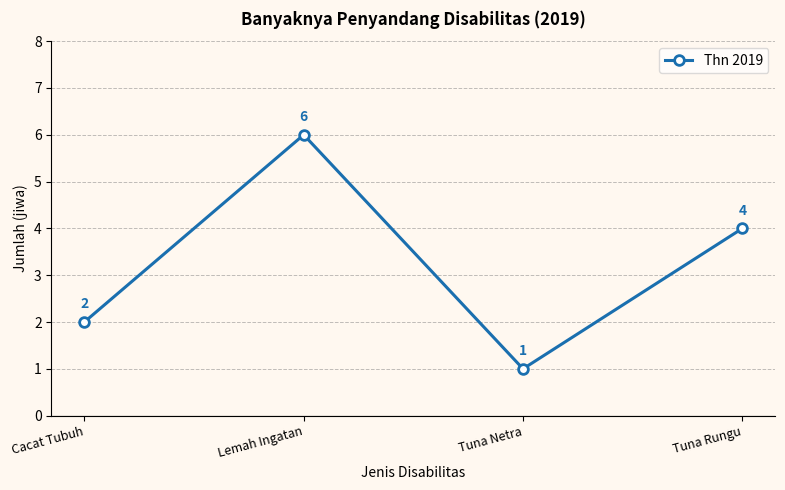

Which label corresponds to the smallest value in the chart?

Tuna Netra